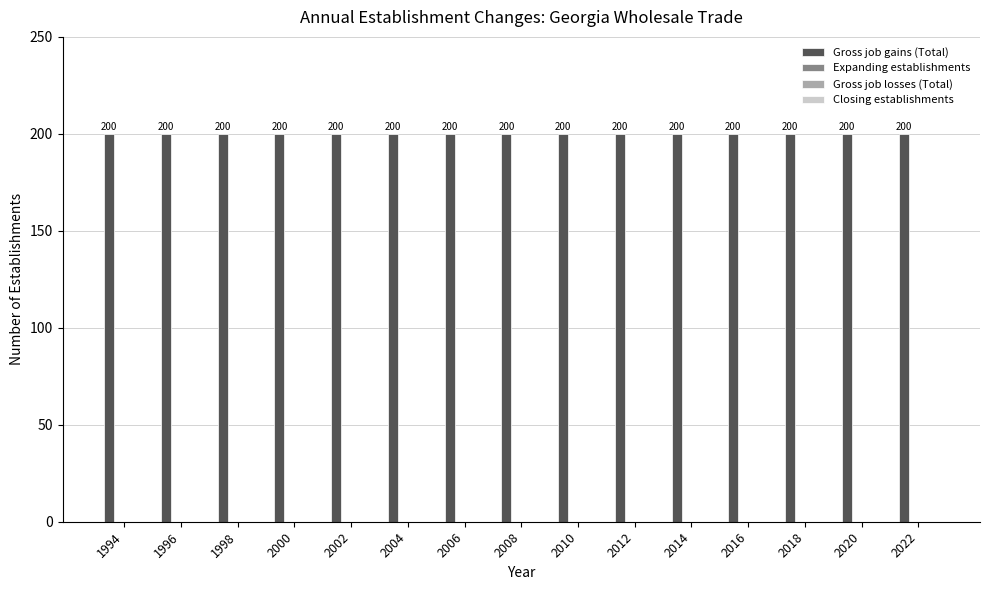

Which series has the largest total across all categories?

Gross job gains (Total)